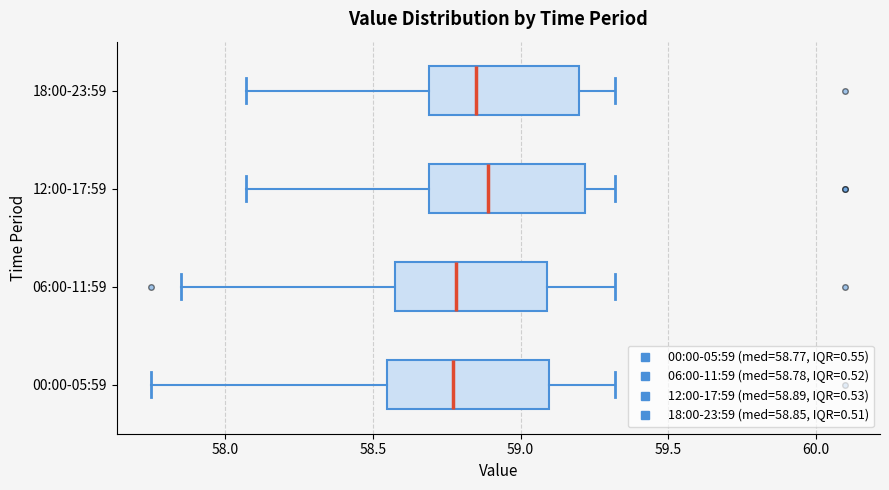

Reading bottom to top, transcribe this box plot: for each box, give where its median line is, the range the box spans, and where its two whiskers end, as read against the x-axis. The values are not printed on the chart, so give them approximately, as read against the axis.

00:00-05:59: median 58.75, box 58.55 to 59.10, whiskers 57.75 to 59.30
06:00-11:59: median 58.80, box 58.60 to 59.10, whiskers 57.85 to 59.30
12:00-17:59: median 58.90, box 58.70 to 59.20, whiskers 58.05 to 59.30
18:00-23:59: median 58.85, box 58.70 to 59.20, whiskers 58.05 to 59.30